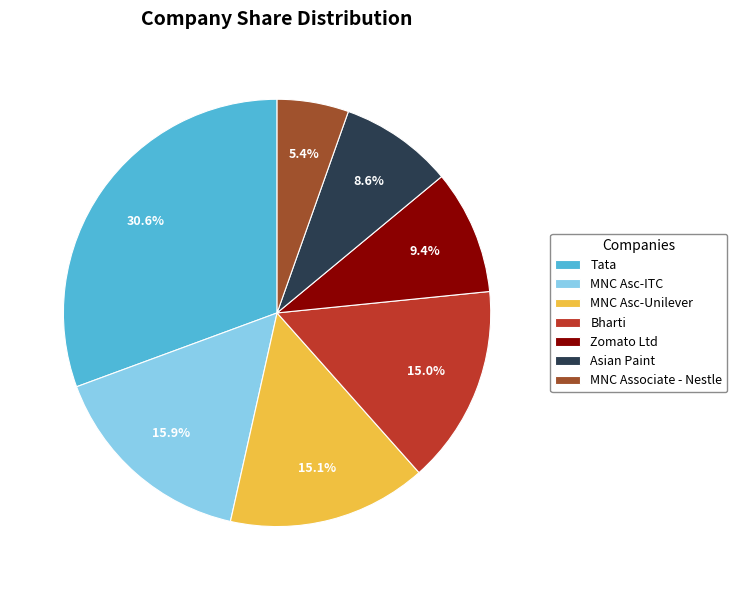

To the nearest percent, what is the combined percentage of MNC Associate - Nestle and MNC Asc-Unilever?

20%